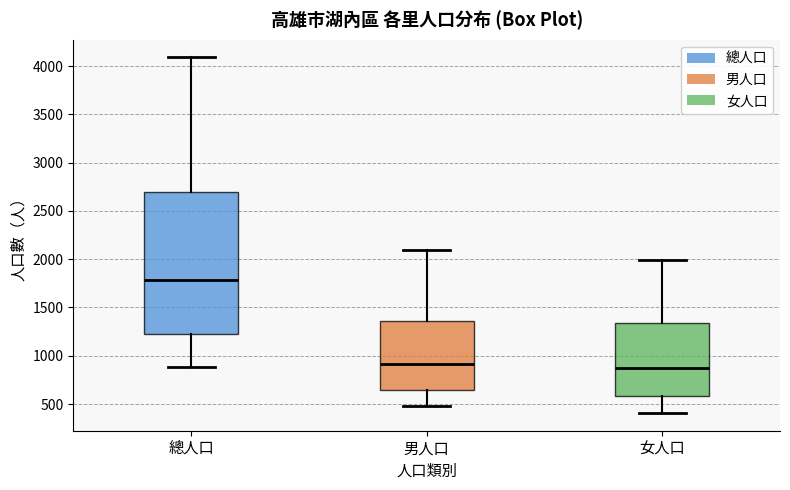

Which box is the tallest, from its lower edge to its upper edge?

總人口